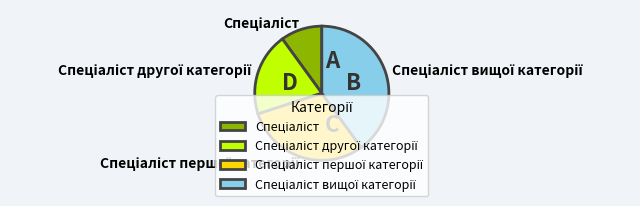

Is there any slice that represents more than half of the pie?

No